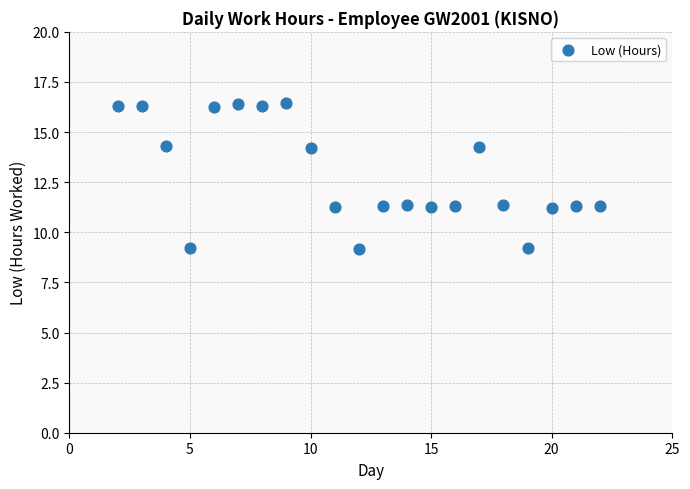

What is the range of Y values (max minus min)?

7.3